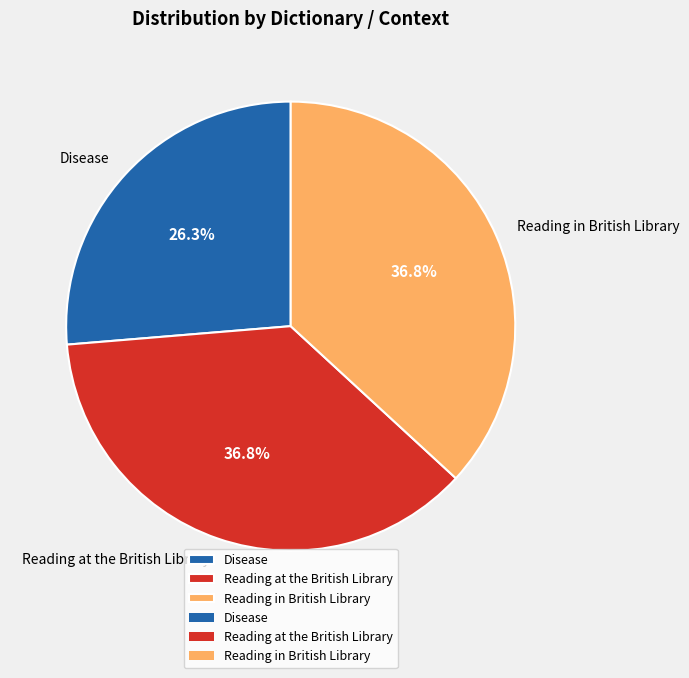

Is Reading in British Library the majority of the pie?

No